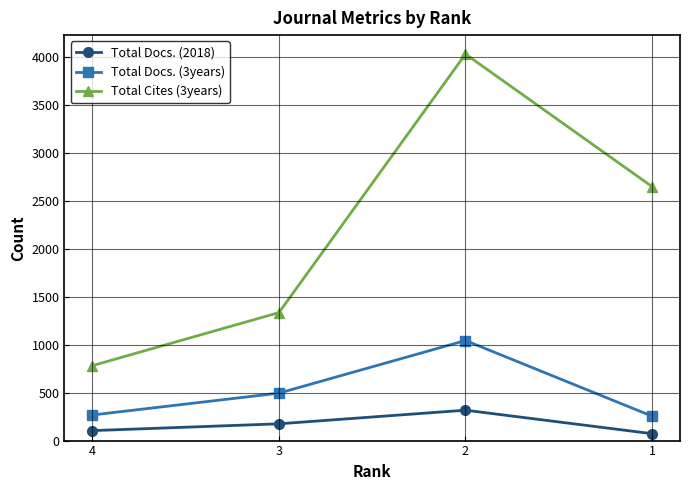

What is the total value across all series at 1?

2977